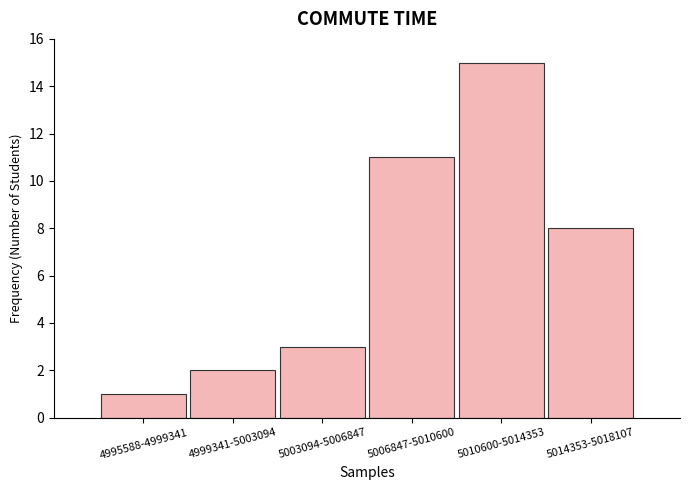

Reading left to right, what are all the values shown in this chart?

4995588-4999341=1	4999341-5003094=2	5003094-5006847=3	5006847-5010600=11	5010600-5014353=15	5014353-5018107=8